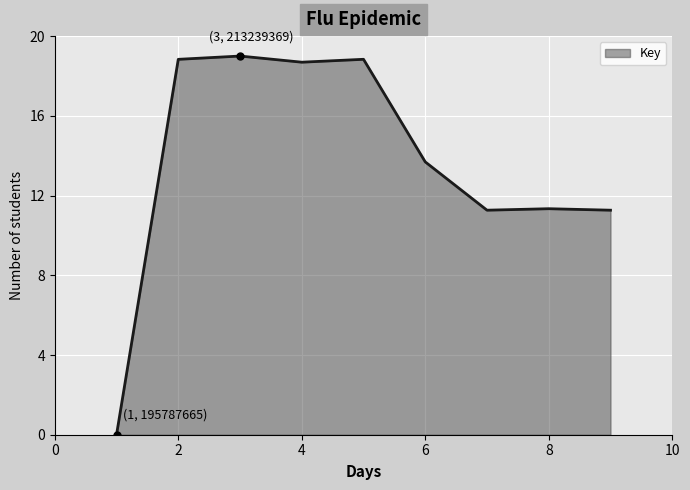

What is the difference between the second highest and minimum values?

18.8